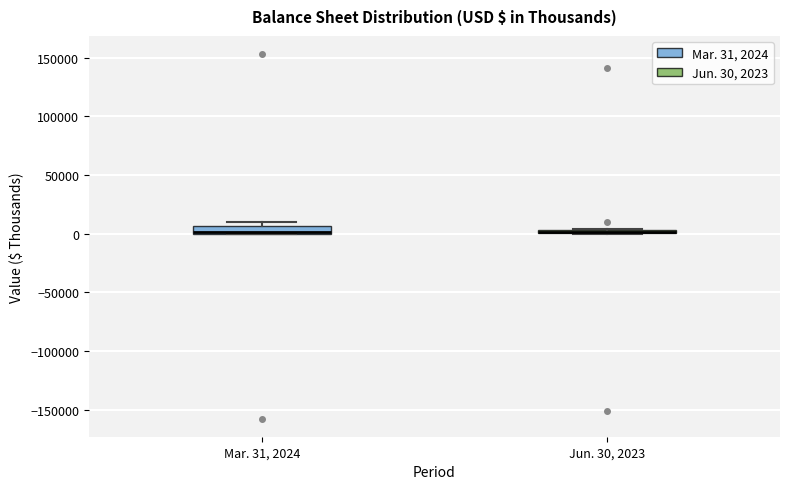

Where is the lower edge of the box for Jun. 30, 2023 on the y-axis? The values are not printed on the chart, so give them approximately, as read against the axis.

0